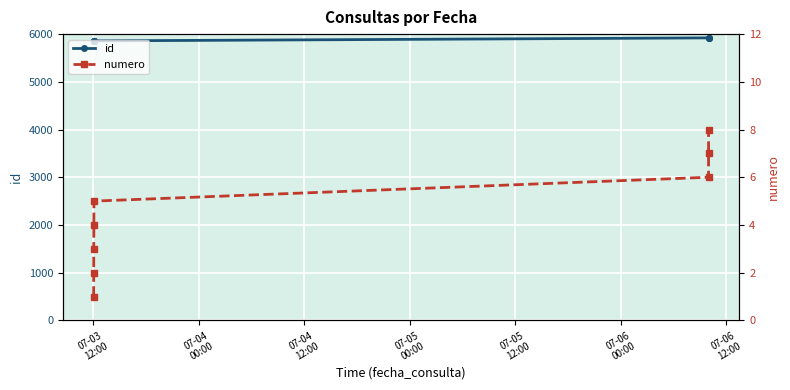

What is the maximum value for id?

5925